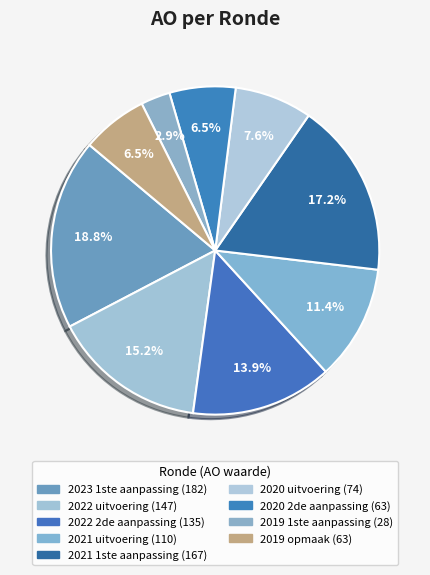

True or false: 2019 opmaak accounts for 13% of the total.

False